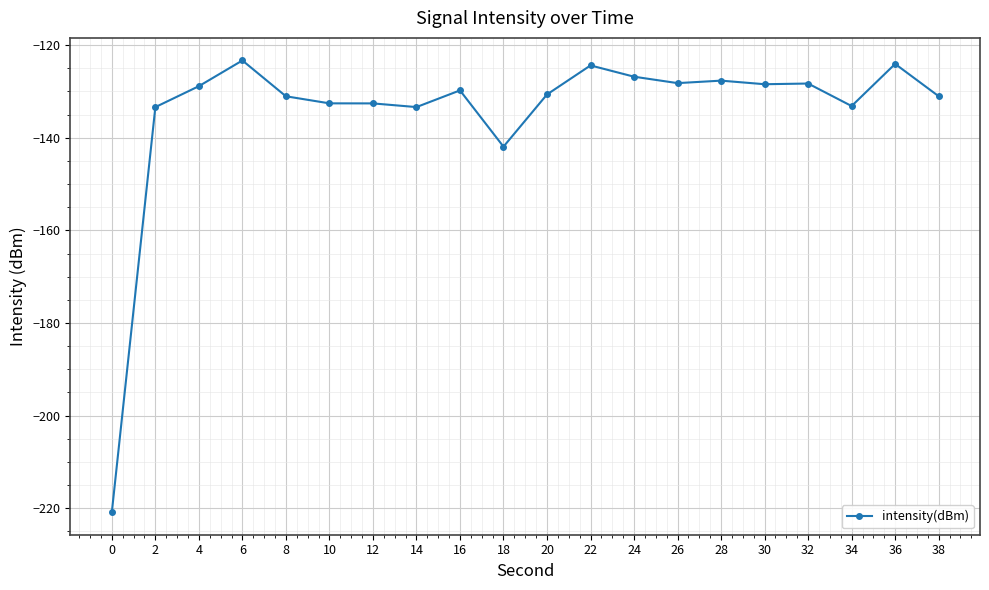

What is the sum of the values at 6 and 30?

-251.8